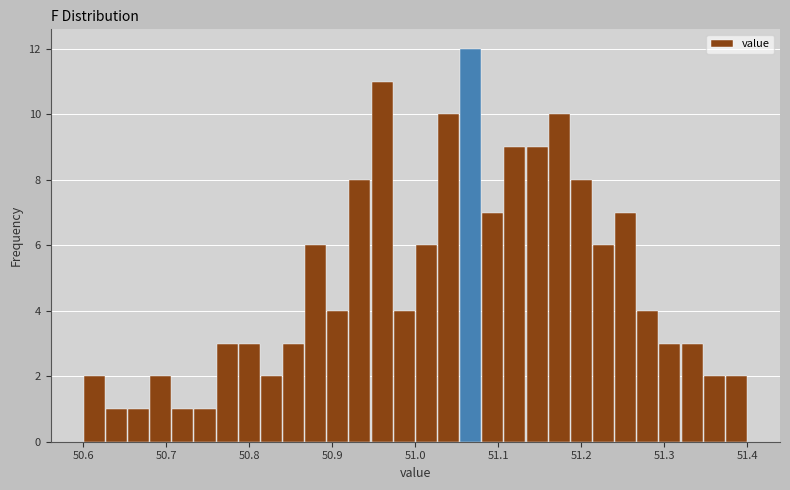

Around what value on the x-axis is the tallest bar? Give the approximate position of its centre, as read against the axis.

51.07